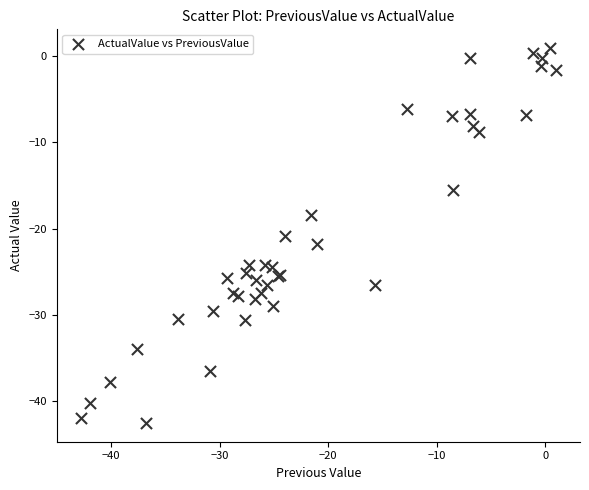

What Y value in the scatter plot is closest to -20?

-20.9